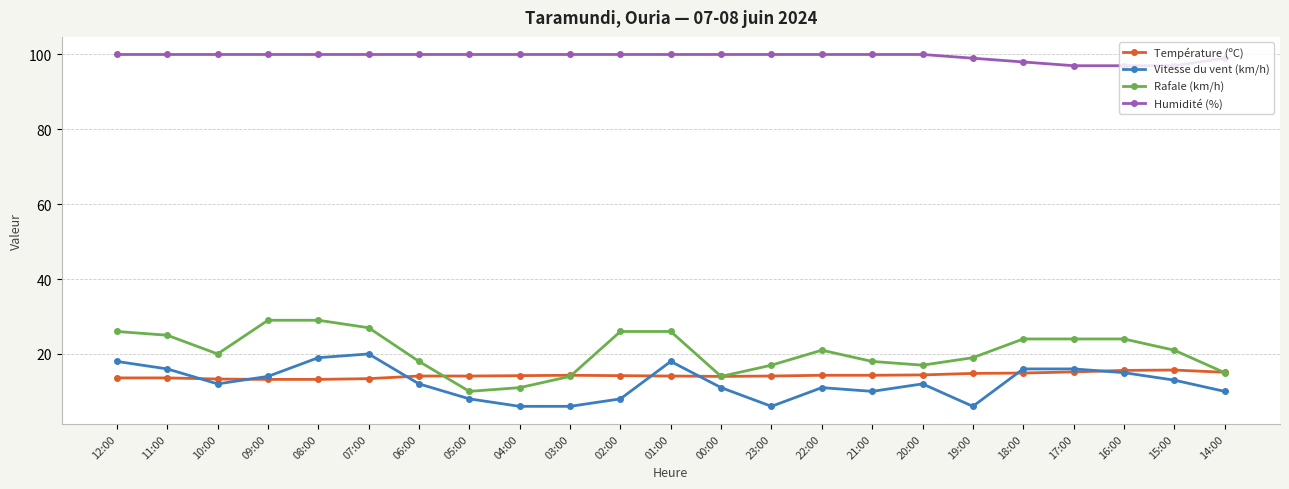

True or false: Humidité (%) and Vitesse du vent (km/h) cross at least once.

False